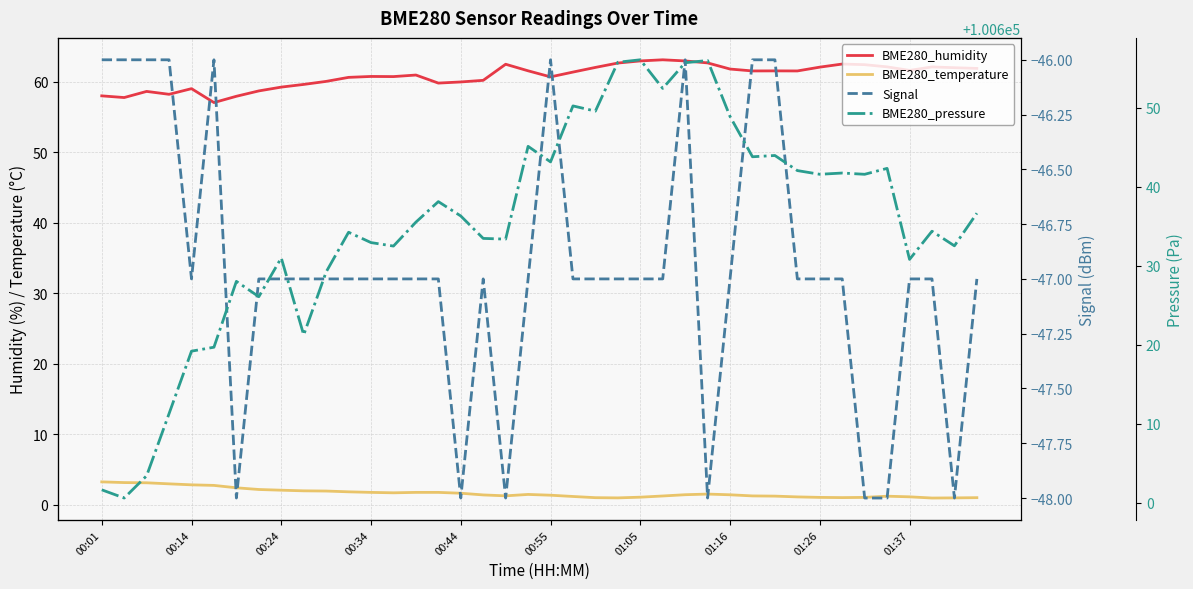

Is the value of BME280_temperature at 15 greater than the value of BME280_pressure at 31?

No